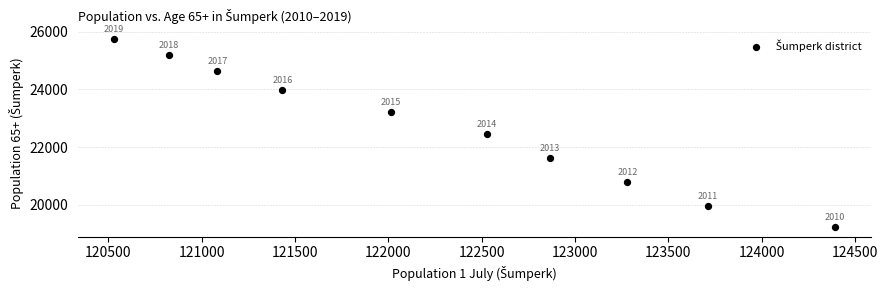

What Y value in the scatter plot is closest to 22487?

22464